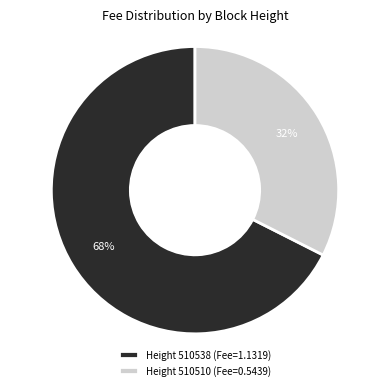

What is the smallest slice in the pie chart?

Height 510510 (Fee=0.5439)